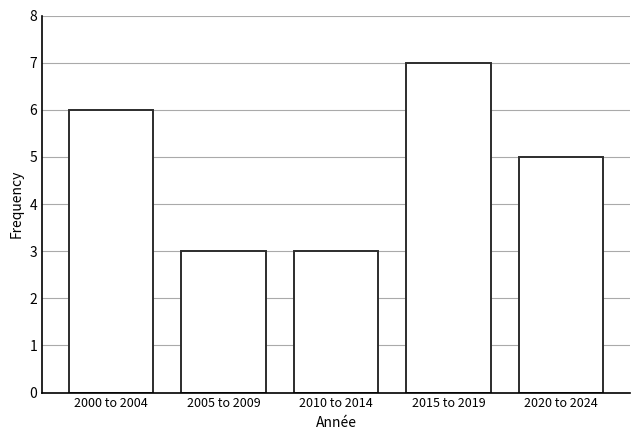

Reading right to left, list all the values displayed in this chart.

2020 to 2024=5	2015 to 2019=7	2010 to 2014=3	2005 to 2009=3	2000 to 2004=6